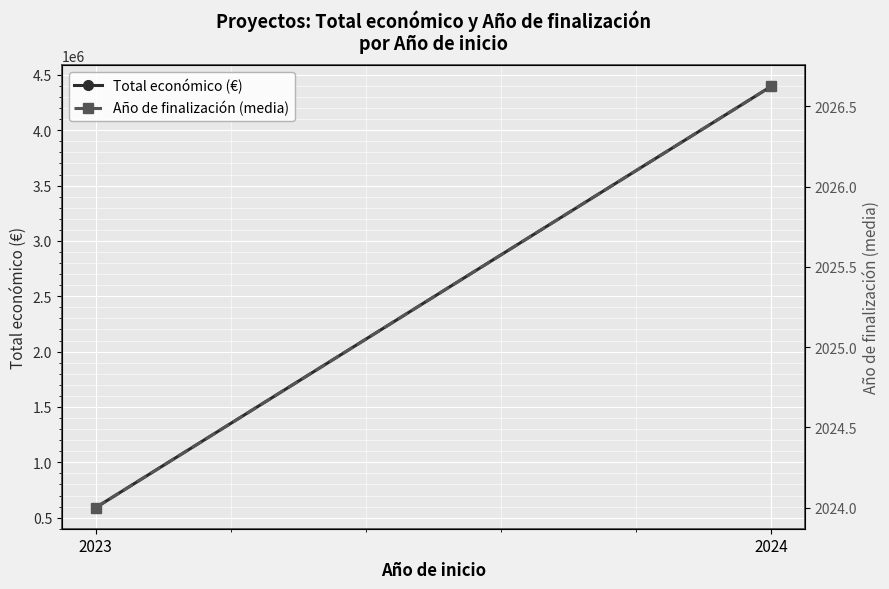

Reading left to right, transcribe all the data shown in this chart.

Total económico (€): 2023=590228.0	2024=4396016.0
Año de finalización (media): 2023=2024.0	2024=2026.6